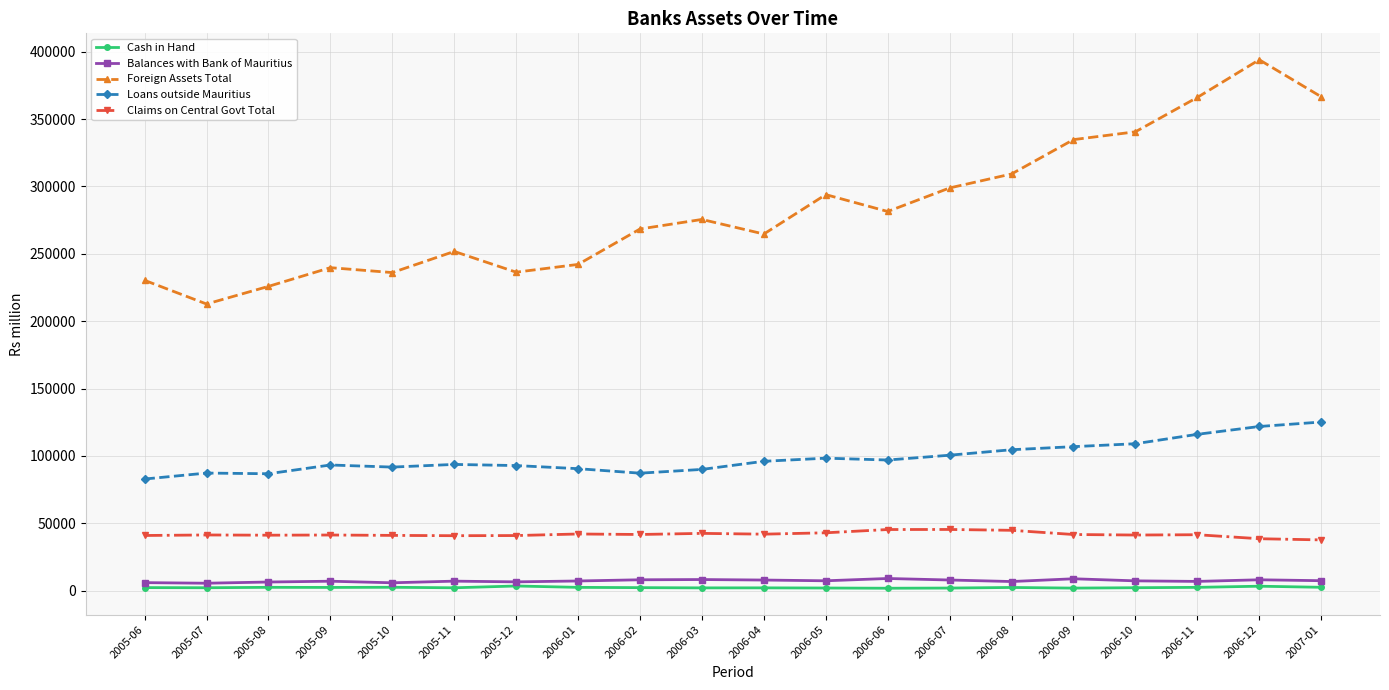

What position from the left is 2006-11?

18